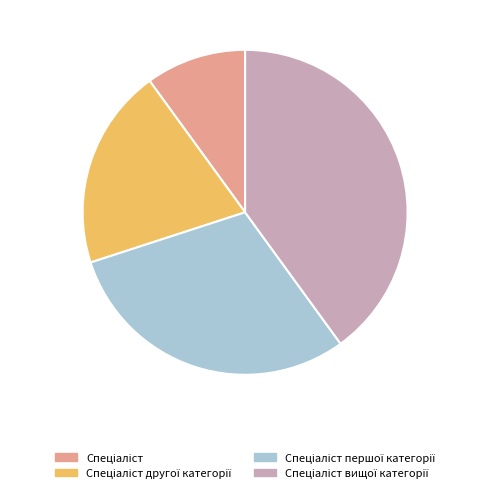

Does any single category account for the majority?

No